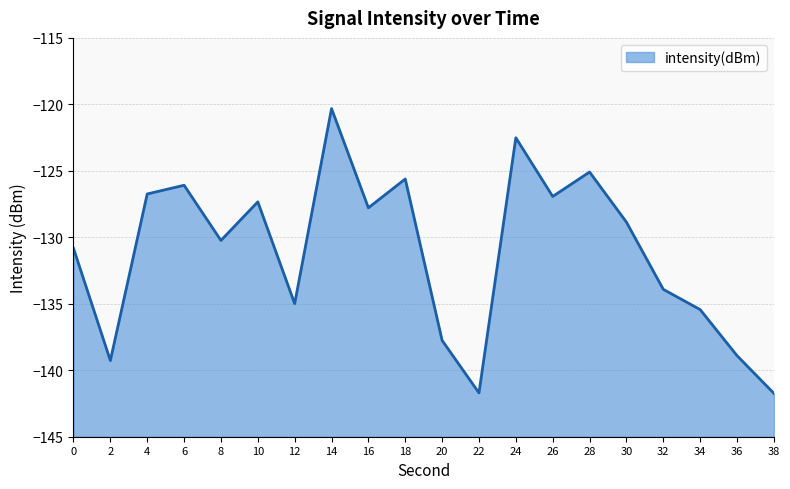

List the labels in order of value, smallest first.

38, 22, 2, 36, 20, 34, 12, 32, 0, 8, 30, 16, 10, 26, 4, 6, 18, 28, 24, 14